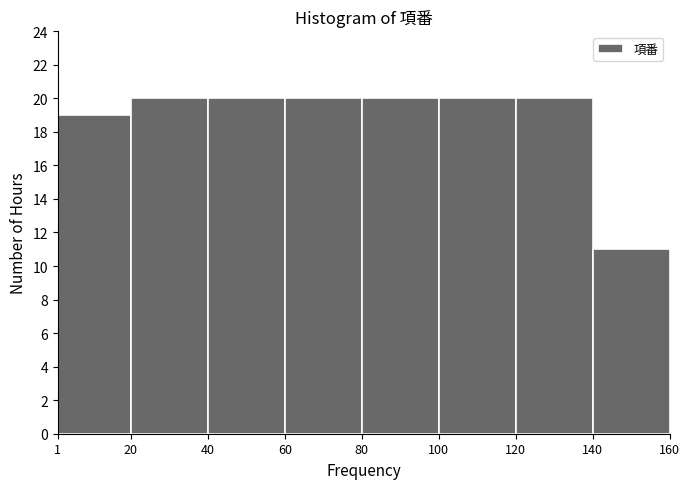

Reading left to right, transcribe this chart: for each bar, give the range it covers on the x-axis and its height. The values are not printed on the chart, so give them approximately, as read against the axis.

1 to 20: 19
20 to 40: 20
40 to 60: 20
60 to 80: 20
80 to 100: 20
100 to 120: 20
120 to 140: 20
140 to 160: 11